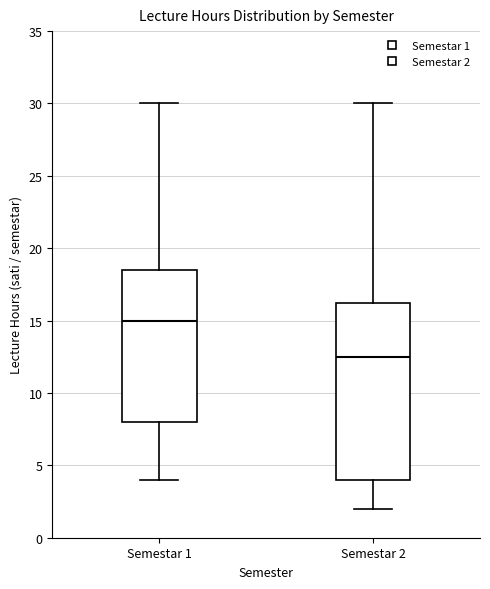

Which box's median line is the lowest?

Semestar 2